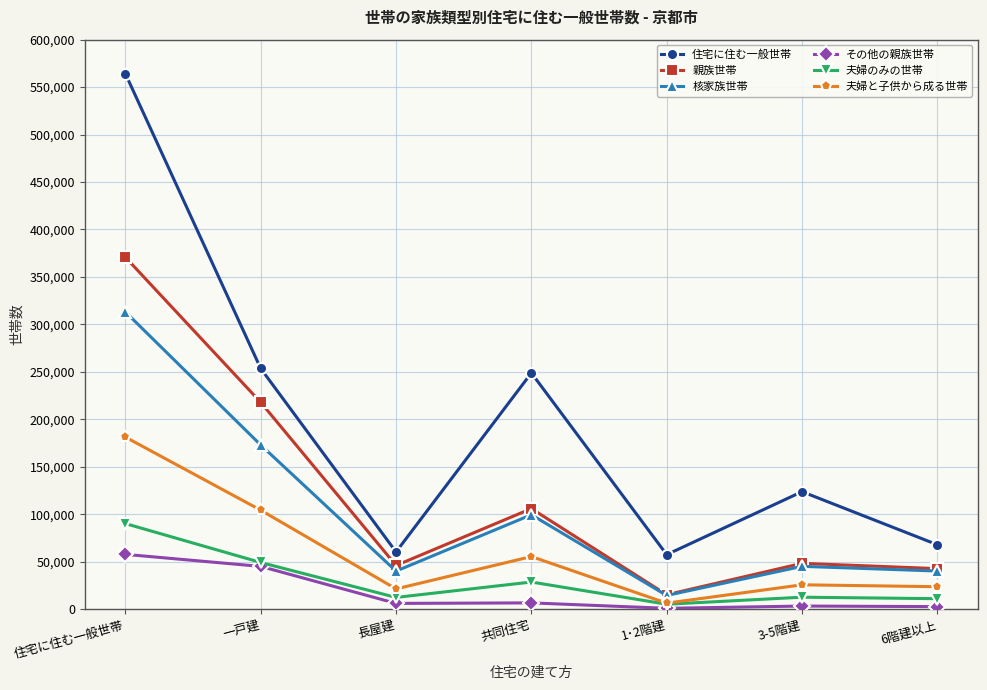

How many lines are shown in the chart?

6